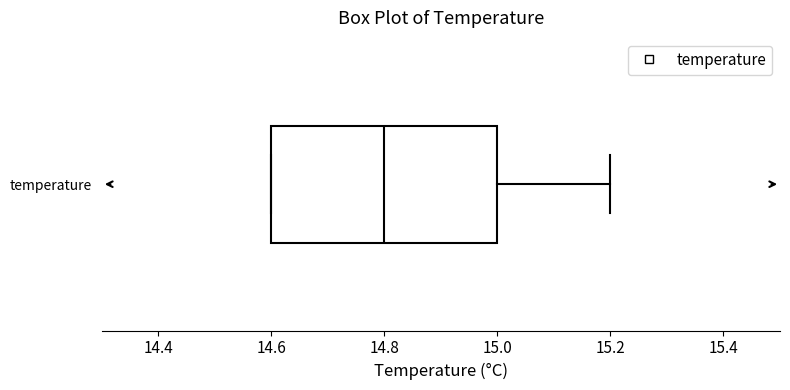

Read this box plot against the x-axis: the position of the median line, the range covered by the box, and the ends of both whiskers. The values are not printed on the chart, so give them approximately, as read against the axis.

median 14.8, box 14.6 to 15.0, whiskers 14.6 to 15.2